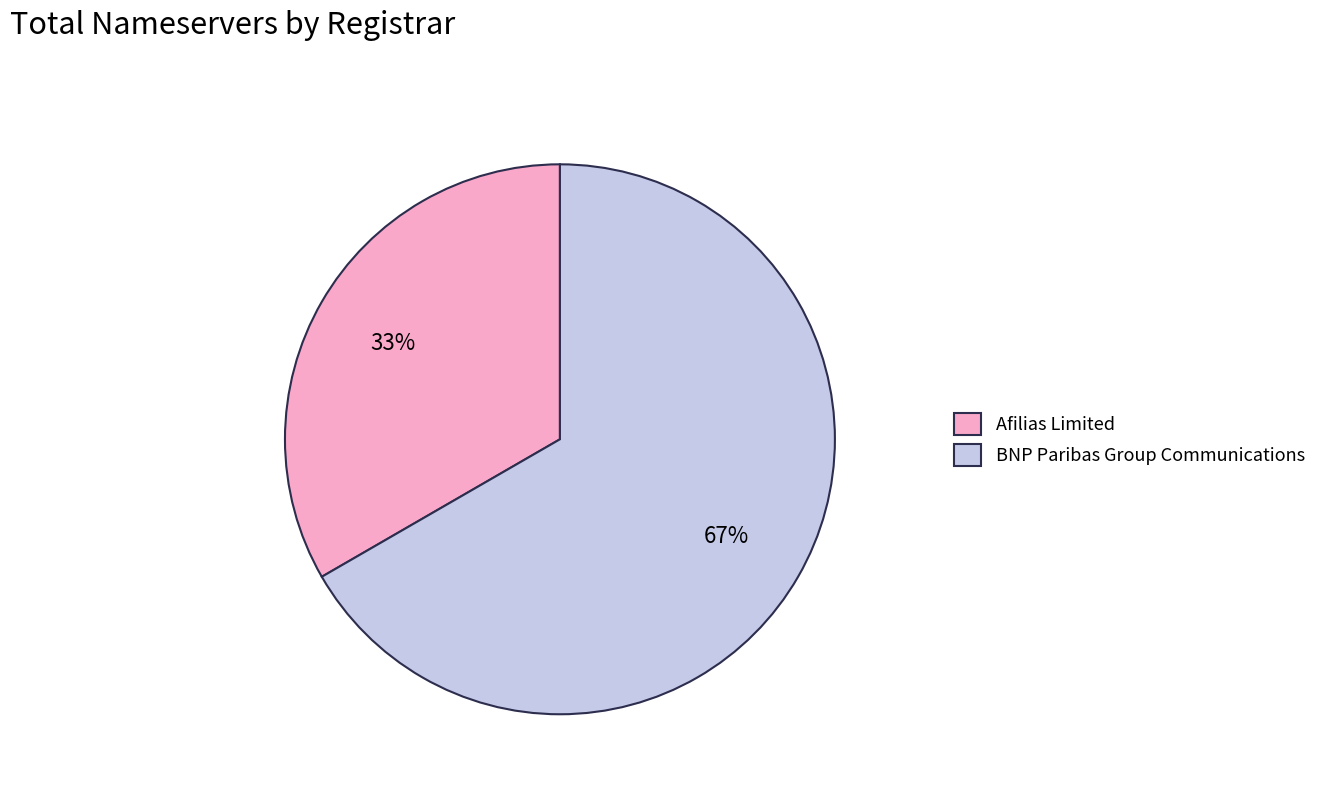

To the nearest percent, what is the average slice percentage?

50%